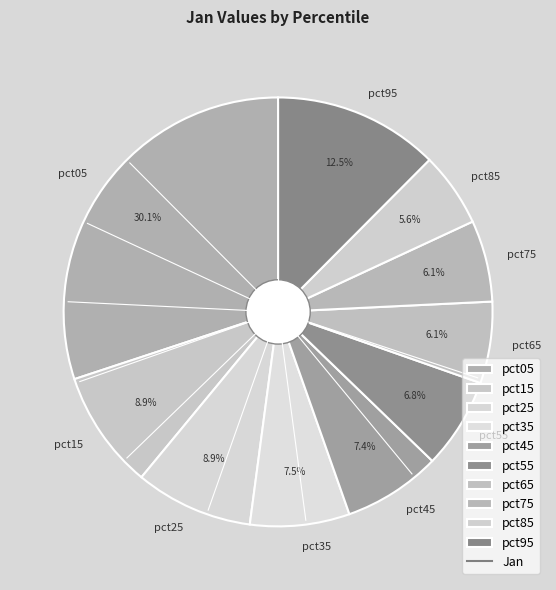

Which has a higher value, pct95 or pct15?

pct95